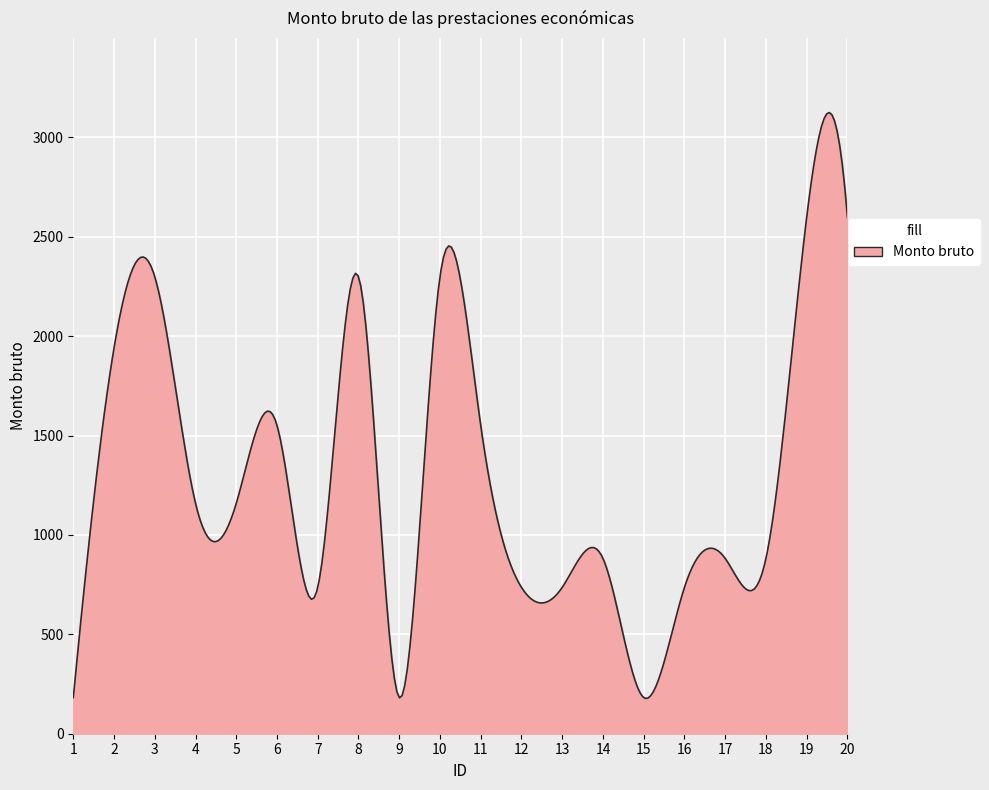

What is the greatest value displayed?

3124.8